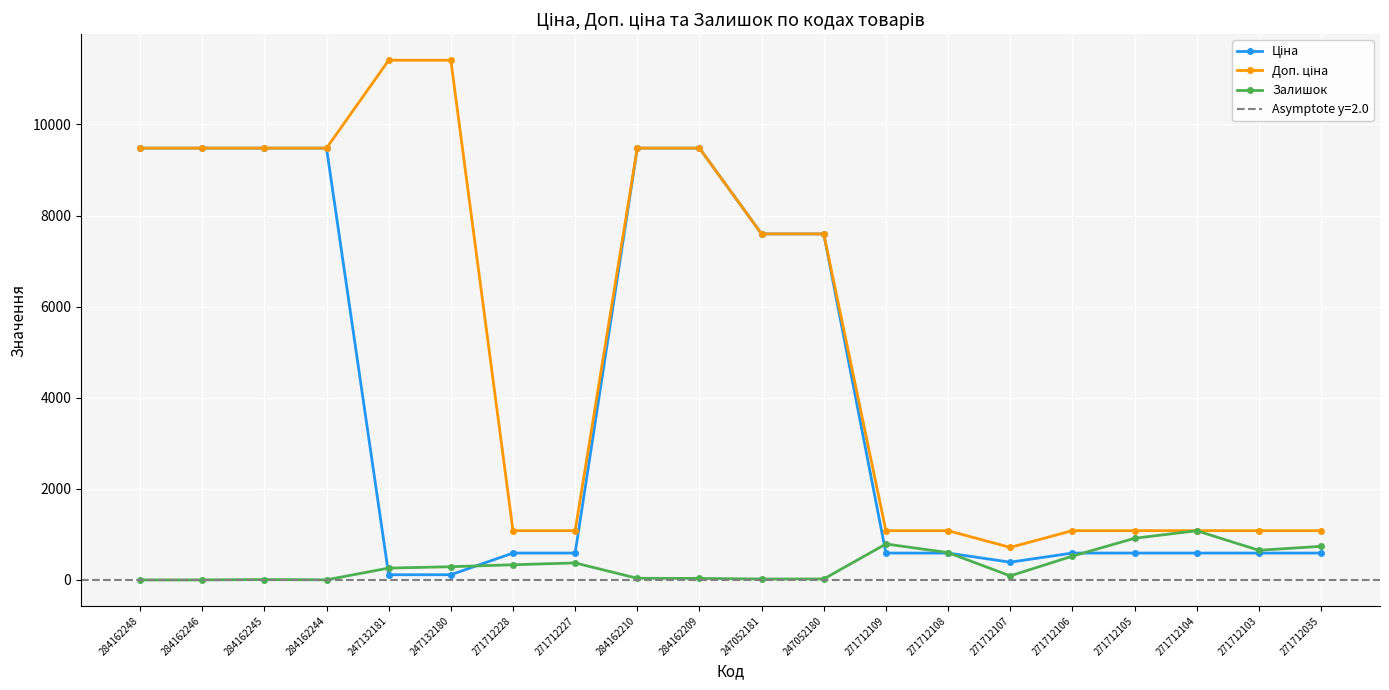

Reading left to right, what are all the values shown in this chart?

Ціна: 284162248=9480.1	284162246=9480.1	284162245=9480.1	284162244=9480.1	247132181=114.1	247132180=114.1	271712228=589.9	271712227=589.9	284162210=9480.1	284162209=9480.1	247052181=7596.5	247052180=7596.5	271712109=589.9	271712108=589.9	271712107=389.3	271712106=589.9	271712105=589.9	271712104=589.9	271712103=589.9	271712035=589.9
Доп. ціна: 284162248=9480.1	284162246=9480.1	284162245=9480.1	284162244=9480.1	247132181=11410.0	247132180=11410.0	271712228=1081.7	271712227=1081.7	284162210=9480.1	284162209=9480.1	247052181=7596.5	247052180=7596.5	271712109=1081.7	271712108=1081.7	271712107=714.0	271712106=1081.7	271712105=1081.7	271712104=1081.7	271712103=1081.7	271712035=1081.7
Залишок: 284162248=0.0	284162246=0.0	284162245=8.0	284162244=2.0	247132181=260.0	247132180=290.0	271712228=333.0	271712227=373.0	284162210=36.0	284162209=33.0	247052181=20.0	247052180=21.0	271712109=789.0	271712108=600.0	271712107=89.0	271712106=522.0	271712105=914.0	271712104=1080.0	271712103=651.0	271712035=737.0